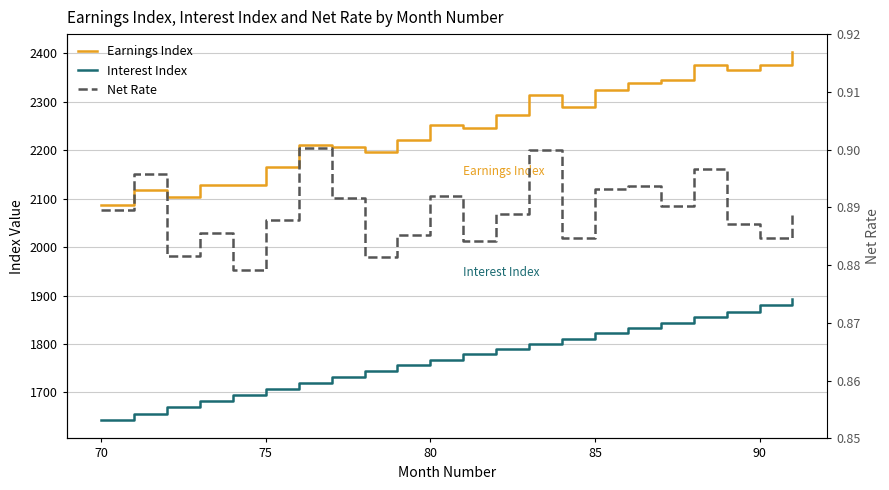

What position from the right is 85?

7